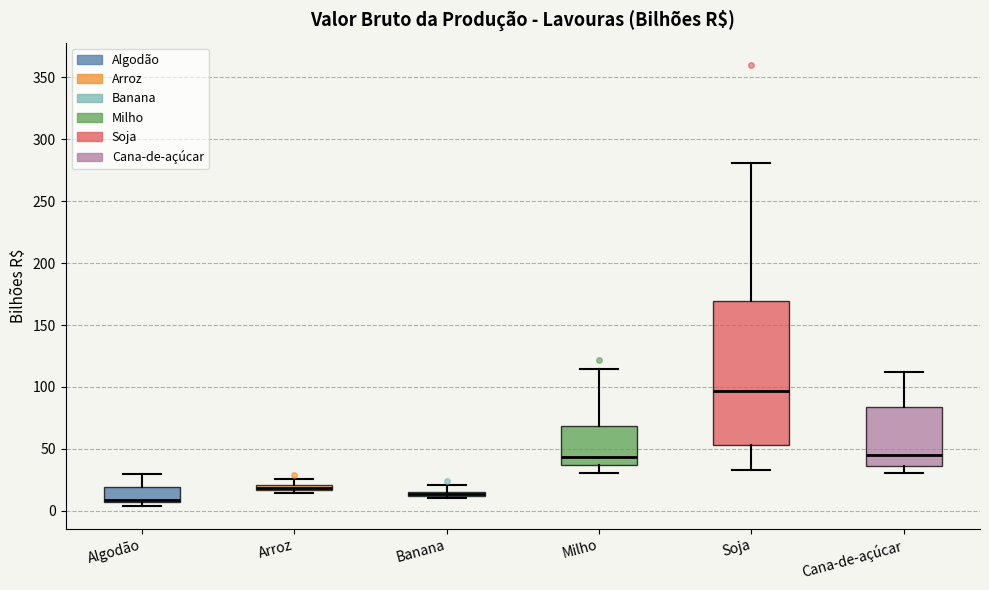

Where is the upper edge of the box for Banana on the y-axis? The values are not printed on the chart, so give them approximately, as read against the axis.

15